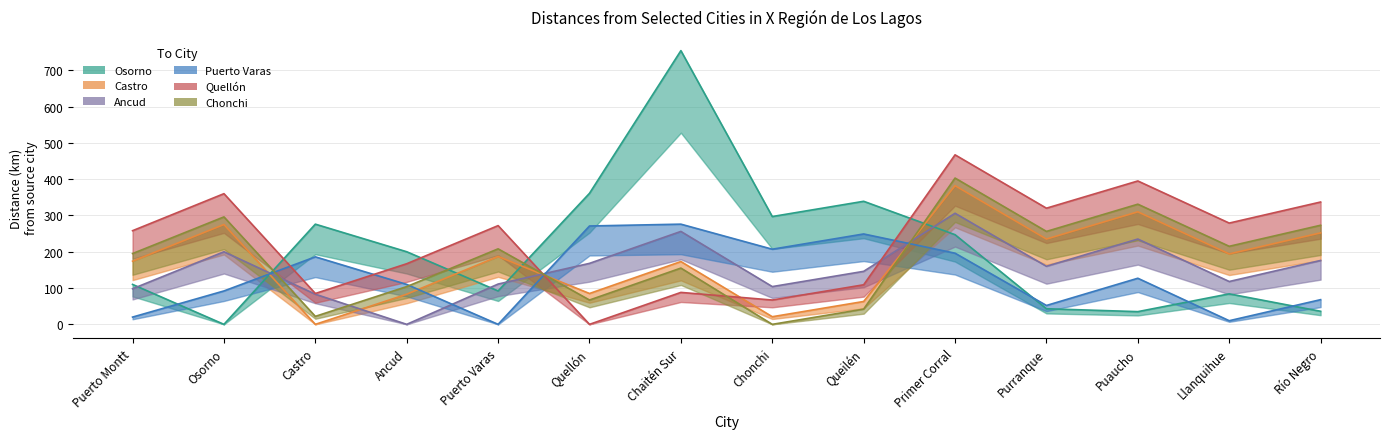

Between which two adjacent categories do Puerto Varas and Castro first intersect?

Osorno and Castro